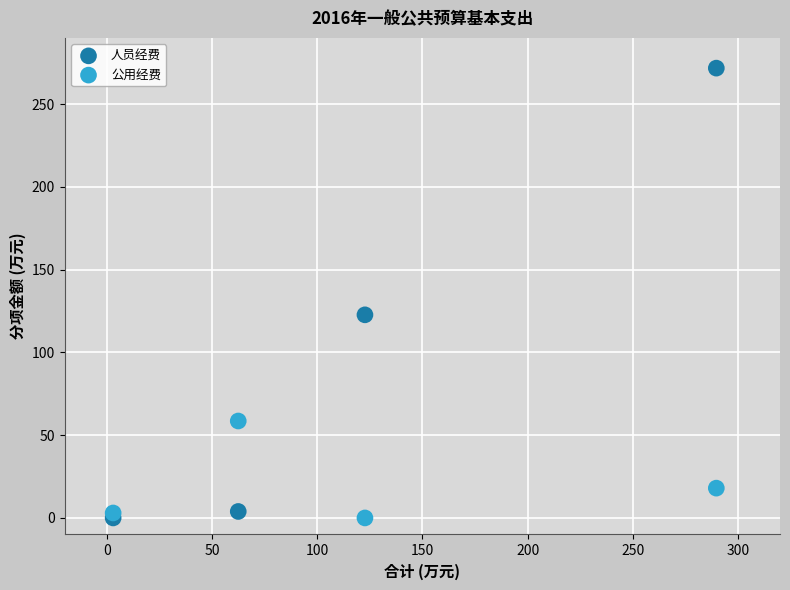

Across all data points, what is the average Y value?

59.7